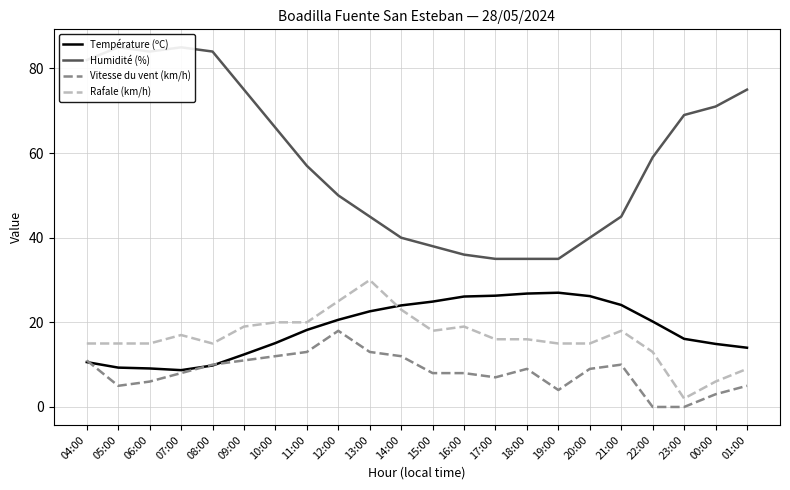

Reading left to right, transcribe all the data shown in this chart.

Température (ºC): 04:00=10.6	05:00=9.3	06:00=9.1	07:00=8.7	08:00=9.8	09:00=12.4	10:00=15.1	11:00=18.2	12:00=20.6	13:00=22.6	14:00=24.0	15:00=24.9	16:00=26.1	17:00=26.3	18:00=26.8	19:00=27.0	20:00=26.2	21:00=24.1	22:00=20.2	23:00=16.1	00:00=14.9	01:00=14.0
Humidité (%): 04:00=82.0	05:00=85.0	06:00=84.0	07:00=85.0	08:00=84.0	09:00=75.0	10:00=66.0	11:00=57.0	12:00=50.0	13:00=45.0	14:00=40.0	15:00=38.0	16:00=36.0	17:00=35.0	18:00=35.0	19:00=35.0	20:00=40.0	21:00=45.0	22:00=59.0	23:00=69.0	00:00=71.0	01:00=75.0
Vitesse du vent (km/h): 04:00=11.0	05:00=5.0	06:00=6.0	07:00=8.0	08:00=10.0	09:00=11.0	10:00=12.0	11:00=13.0	12:00=18.0	13:00=13.0	14:00=12.0	15:00=8.0	16:00=8.0	17:00=7.0	18:00=9.0	19:00=4.0	20:00=9.0	21:00=10.0	22:00=0.0	23:00=0.0	00:00=3.0	01:00=5.0
Rafale (km/h): 04:00=15.0	05:00=15.0	06:00=15.0	07:00=17.0	08:00=15.0	09:00=19.0	10:00=20.0	11:00=20.0	12:00=25.0	13:00=30.0	14:00=23.0	15:00=18.0	16:00=19.0	17:00=16.0	18:00=16.0	19:00=15.0	20:00=15.0	21:00=18.0	22:00=13.0	23:00=2.0	00:00=6.0	01:00=9.0